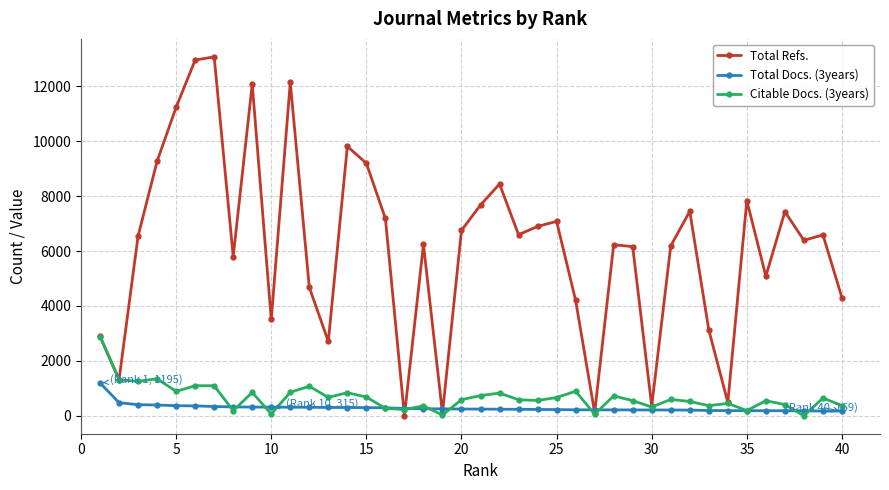

Which series has the largest range (max minus min)?

Total Refs.